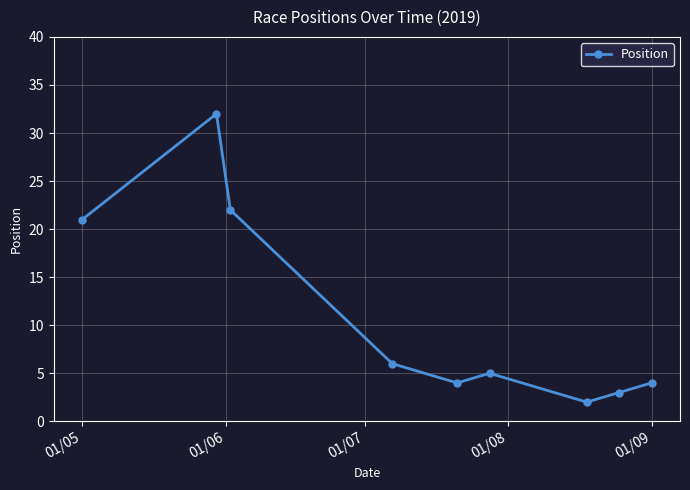

How many interior local peaks (higher than both neighbors) does the data have?

2